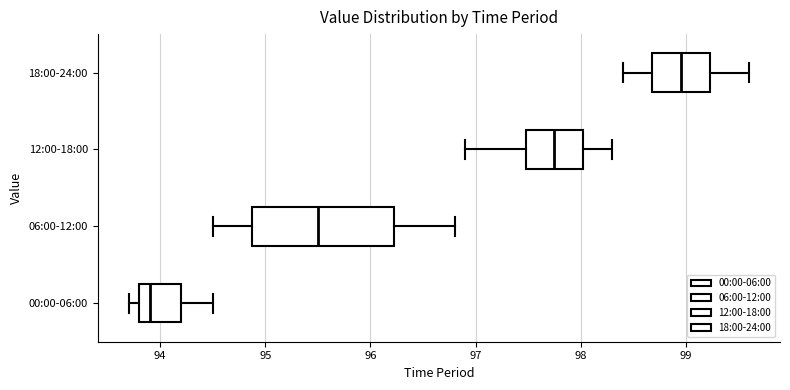

Reading bottom to top, transcribe this box plot: for each box, give where its median line is, the range the box spans, and where its two whiskers end, as read against the x-axis. The values are not printed on the chart, so give them approximately, as read against the axis.

00:00-06:00: median 93.9, box 93.8 to 94.2, whiskers 93.7 to 94.5
06:00-12:00: median 95.5, box 94.9 to 96.2, whiskers 94.5 to 96.8
12:00-18:00: median 97.8, box 97.5 to 98.0, whiskers 96.9 to 98.3
18:00-24:00: median 99.0, box 98.7 to 99.2, whiskers 98.4 to 99.6